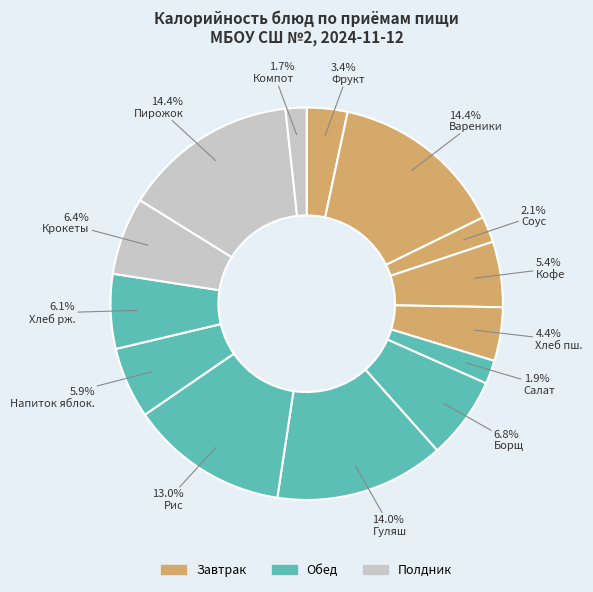

Does any single category account for the majority?

No